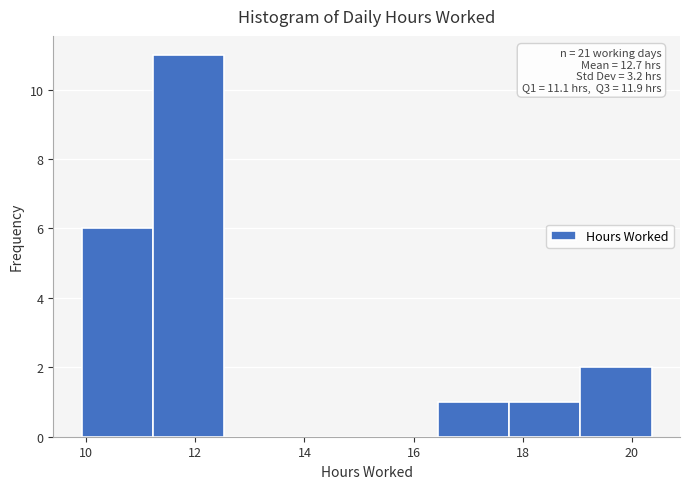

Over which range of the x-axis is the bar tallest?

11.2 to 12.6